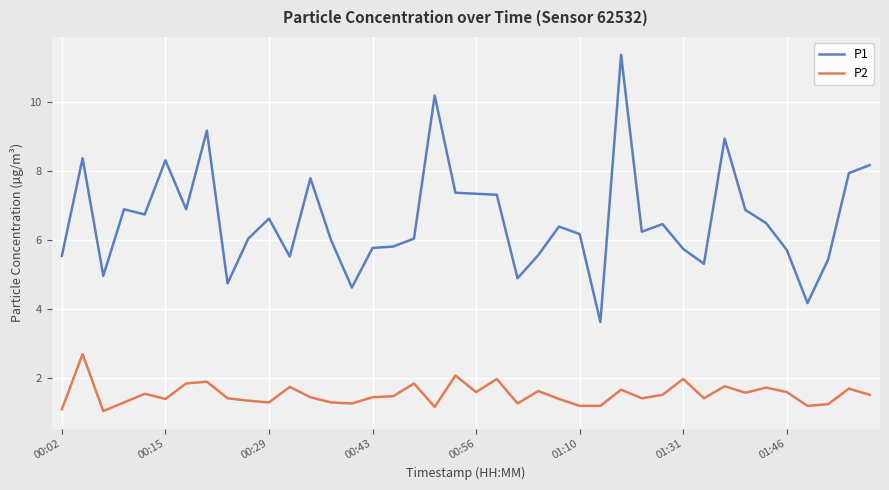

Which series has the largest range (max minus min)?

P1